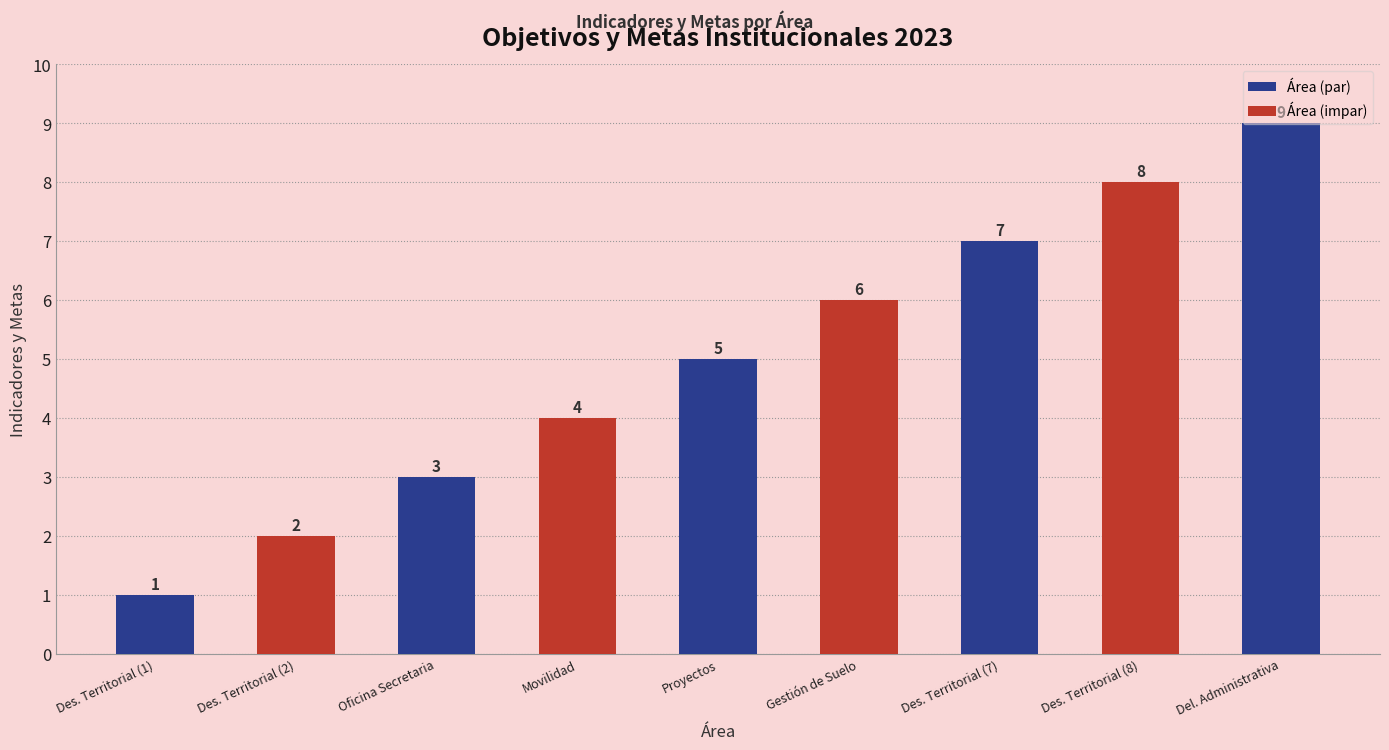

At which label is the value closest to 5?

Proyectos